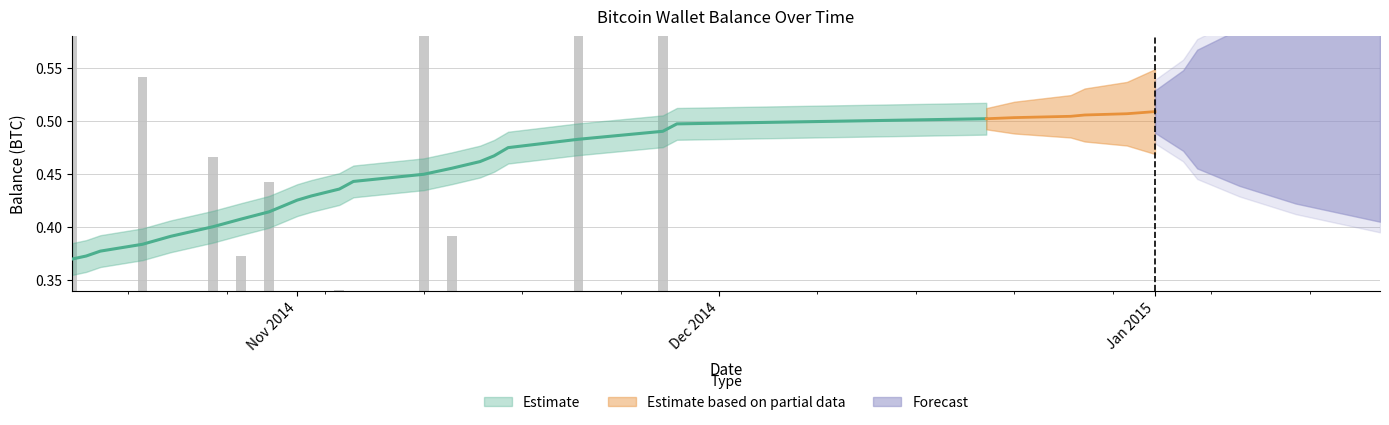

What is the difference between the second highest and minimum values?

0.9